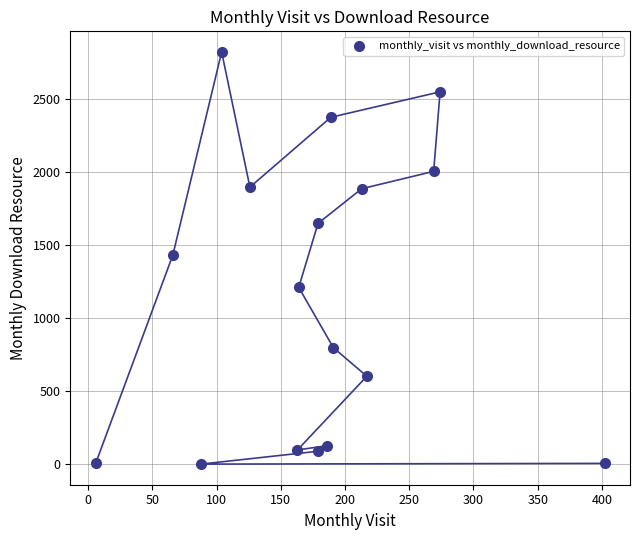

What is the range of X values (max minus min)?

396